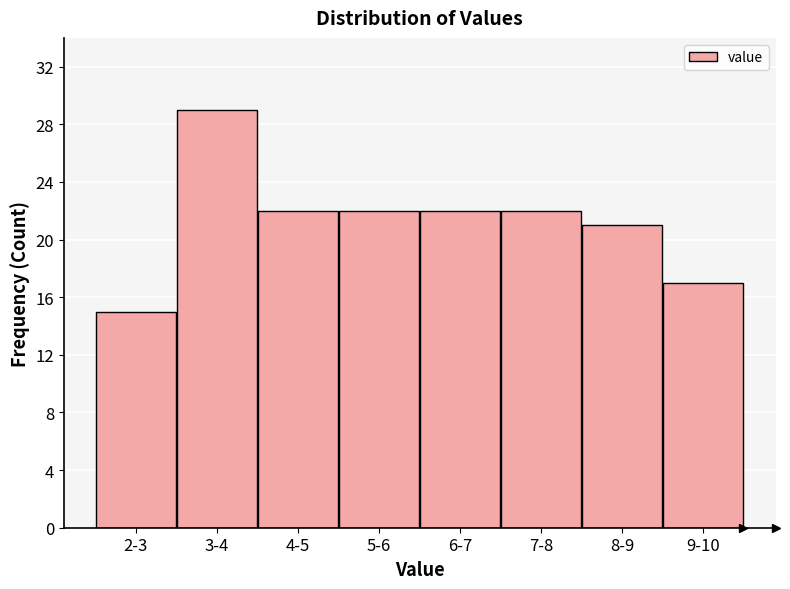

Reading left to right, what are all the values shown in this chart?

15	29	22	22	22	22	21	17